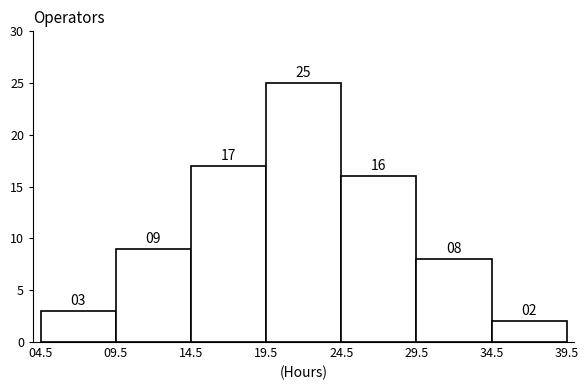

Reading left to right, transcribe this chart: for each bar, give the range it covers on the x-axis and its height.

04.5 to 09.5: 3
09.5 to 14.5: 9
14.5 to 19.5: 17
19.5 to 24.5: 25
24.5 to 29.5: 16
29.5 to 34.5: 8
34.5 to 39.5: 2